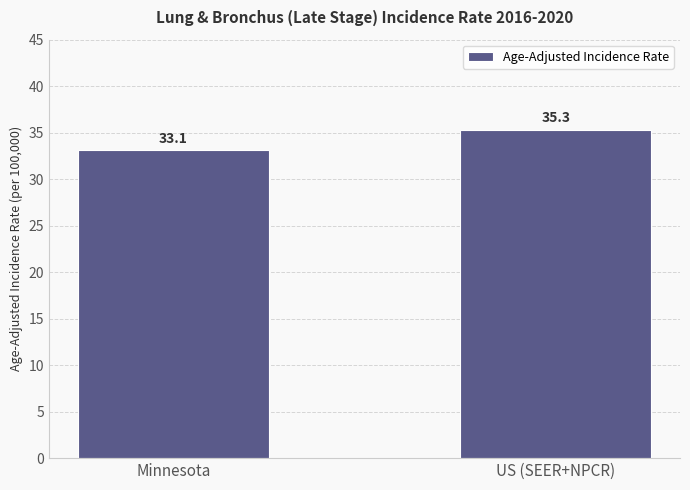

What position from the left is US (SEER+NPCR)?

2